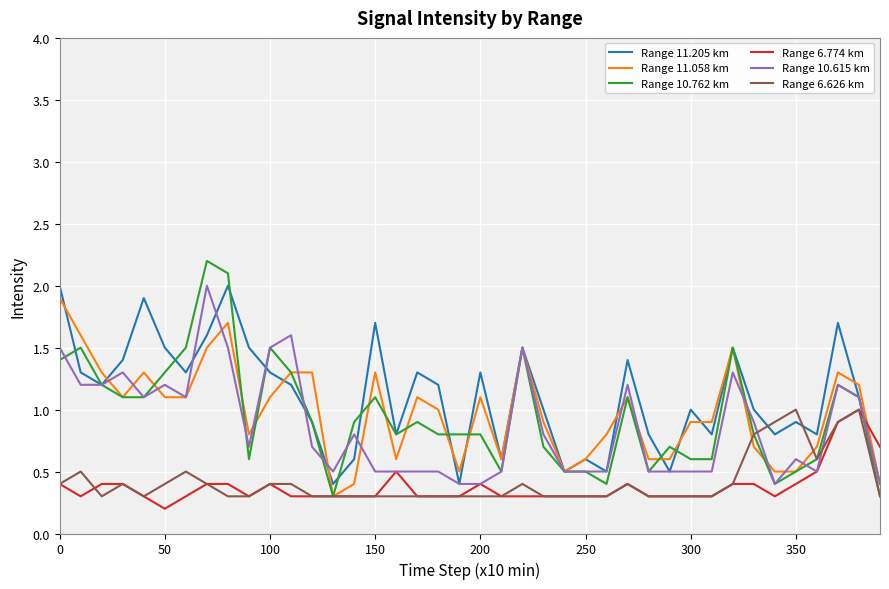

True or false: Range 11.205 km and Range 6.774 km intersect in this chart.

True